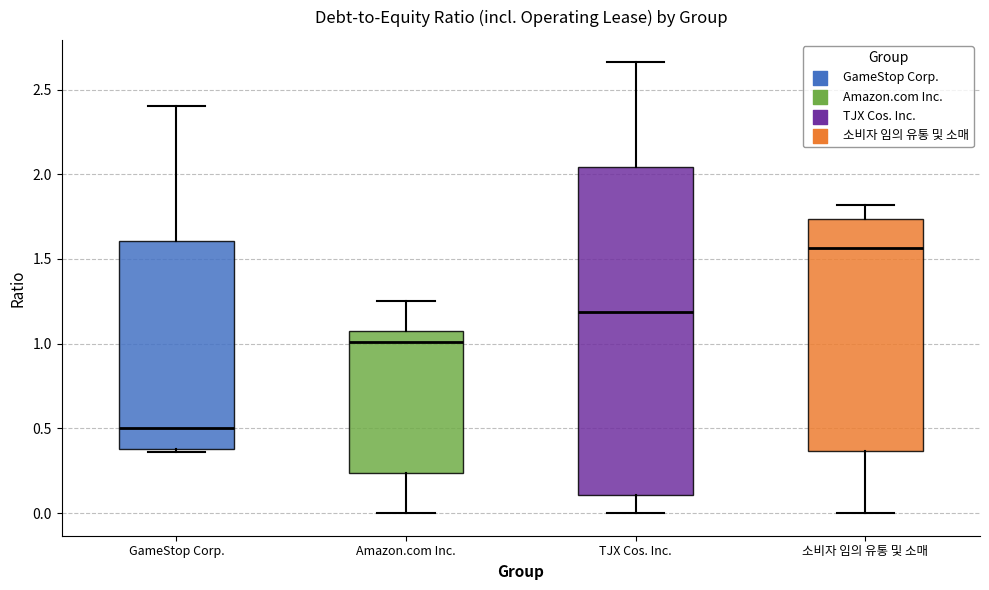

Reading left to right, read every box against the y-axis: the position of its median line, the range the box covers, and the ends of its whiskers. The values are not printed on the chart, so give them approximately, as read against the axis.

GameStop Corp.: median 0.50, box 0.40 to 1.60, whiskers 0.35 to 2.40
Amazon.com Inc.: median 1.00, box 0.25 to 1.10, whiskers 0.00 to 1.25
TJX Cos. Inc.: median 1.20, box 0.10 to 2.05, whiskers 0.00 to 2.65
소비자 임의 유통 및 소매: median 1.55, box 0.35 to 1.75, whiskers 0.00 to 1.80